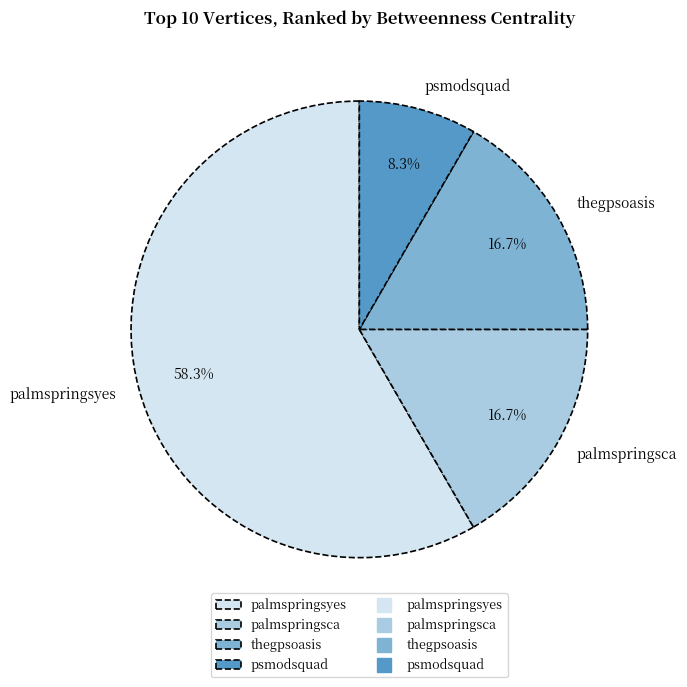

To the nearest percent, what is the difference between the largest and smallest slice percentages?

50%